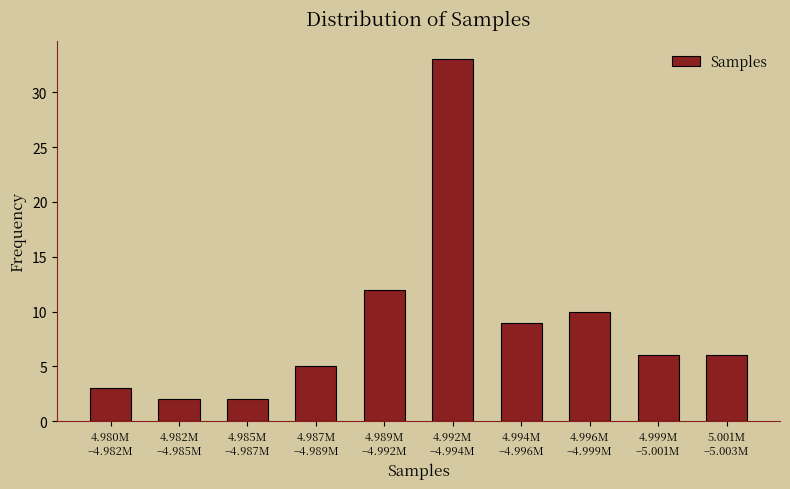

Reading left to right, transcribe all the data shown in this chart.

3	2	2	5	12	33	9	10	6	6